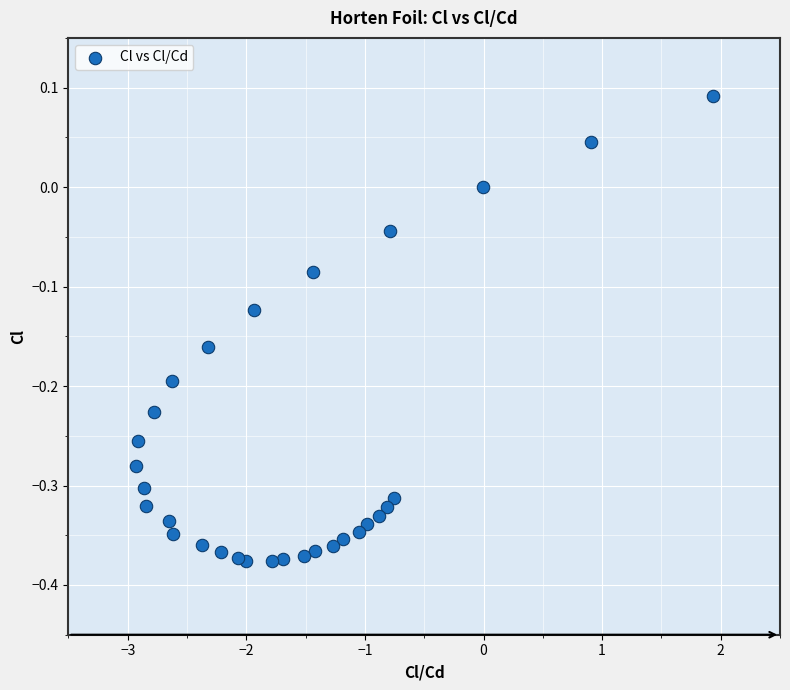

What is the range of Y values (max minus min)?

0.5